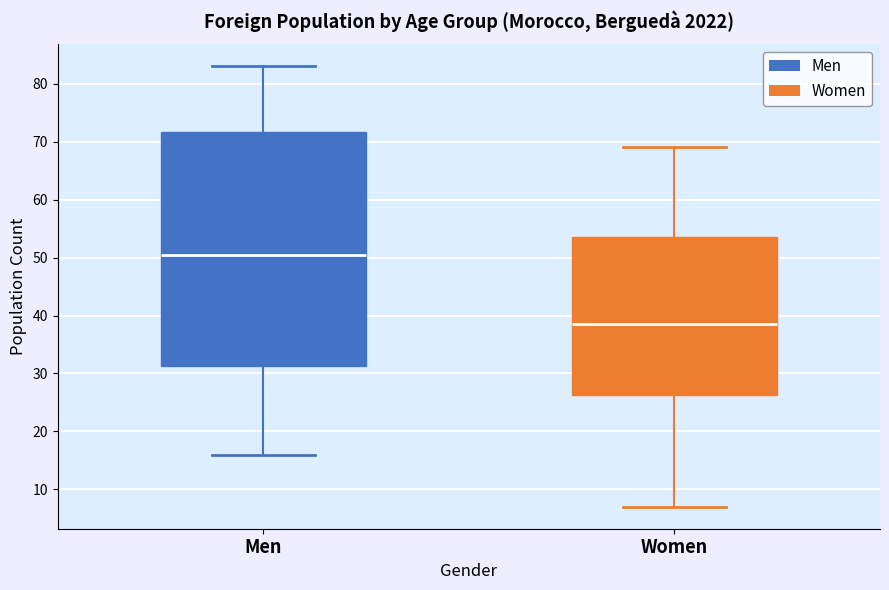

Which box has the highest median line?

Men